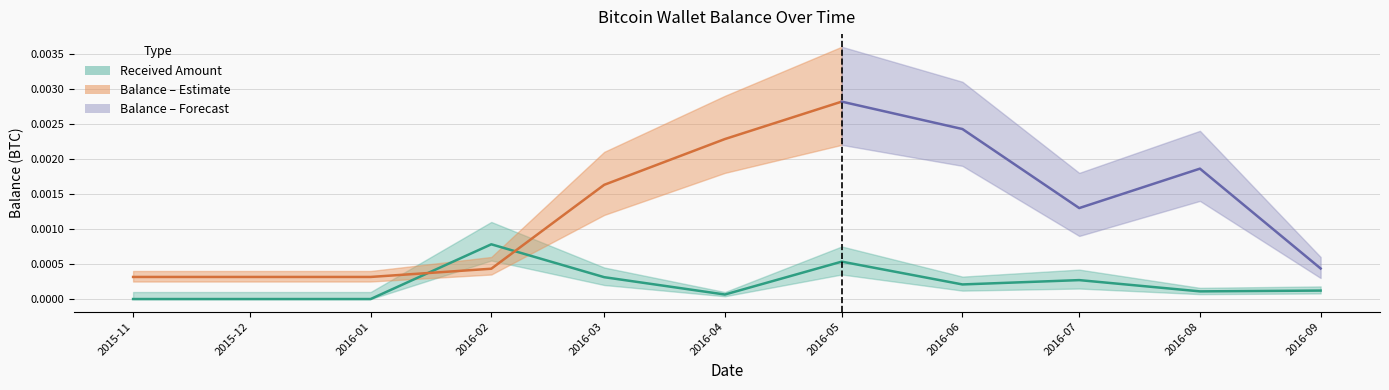

Which category has the highest value across all series?

2016-02